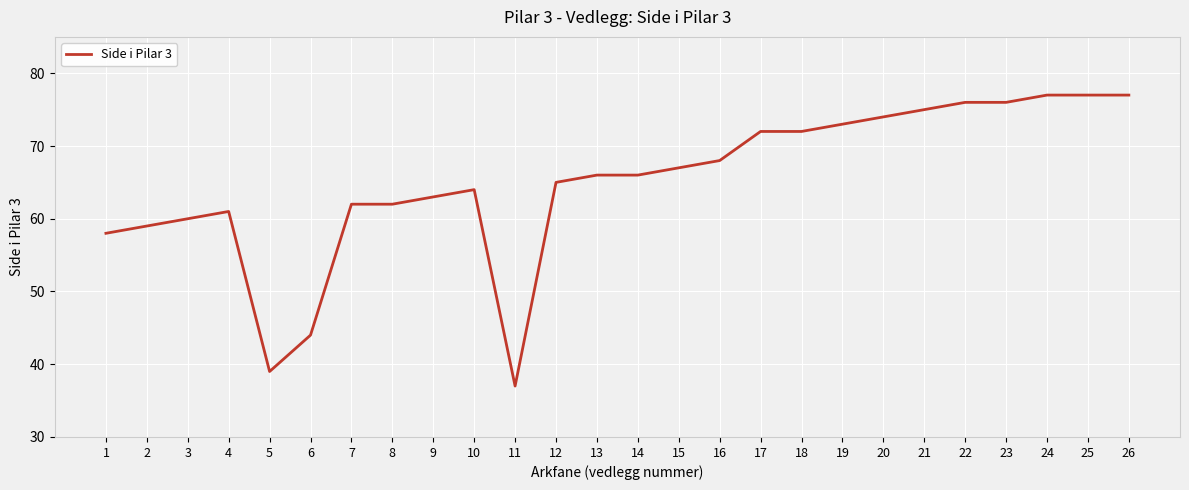

The chart shows a value of 127 at 21. True or false?

False